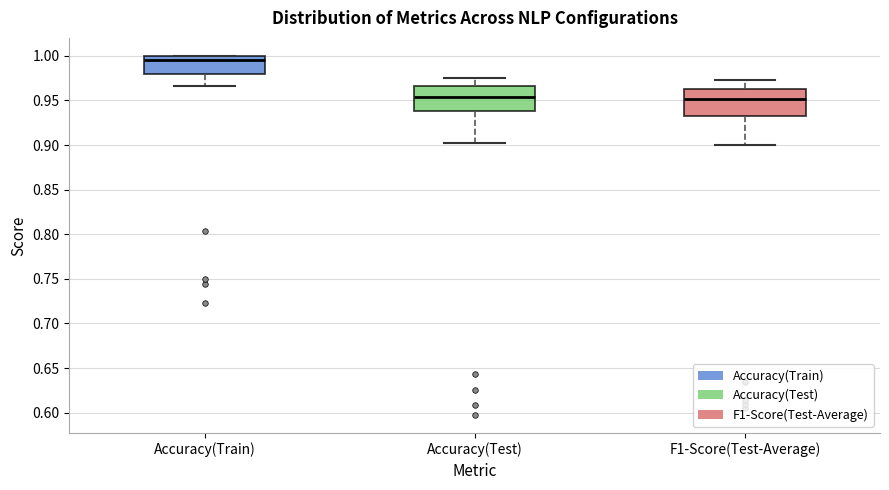

Reading left to right, read every box against the y-axis: the position of its median line, the range the box covers, and the ends of its whiskers. The values are not printed on the chart, so give them approximately, as read against the axis.

Accuracy(Train): median 0.995, box 0.980 to 1.000, whiskers 0.965 to 1.000
Accuracy(Test): median 0.955, box 0.940 to 0.965, whiskers 0.905 to 0.975
F1-Score(Test-Average): median 0.950, box 0.935 to 0.965, whiskers 0.900 to 0.975